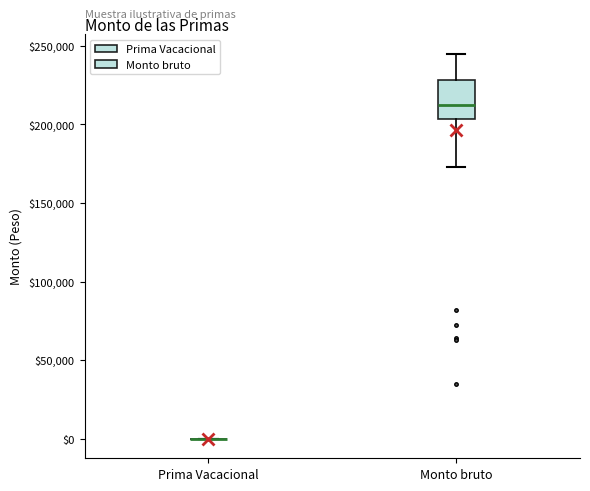

Which box is the tallest, from its lower edge to its upper edge?

Monto bruto